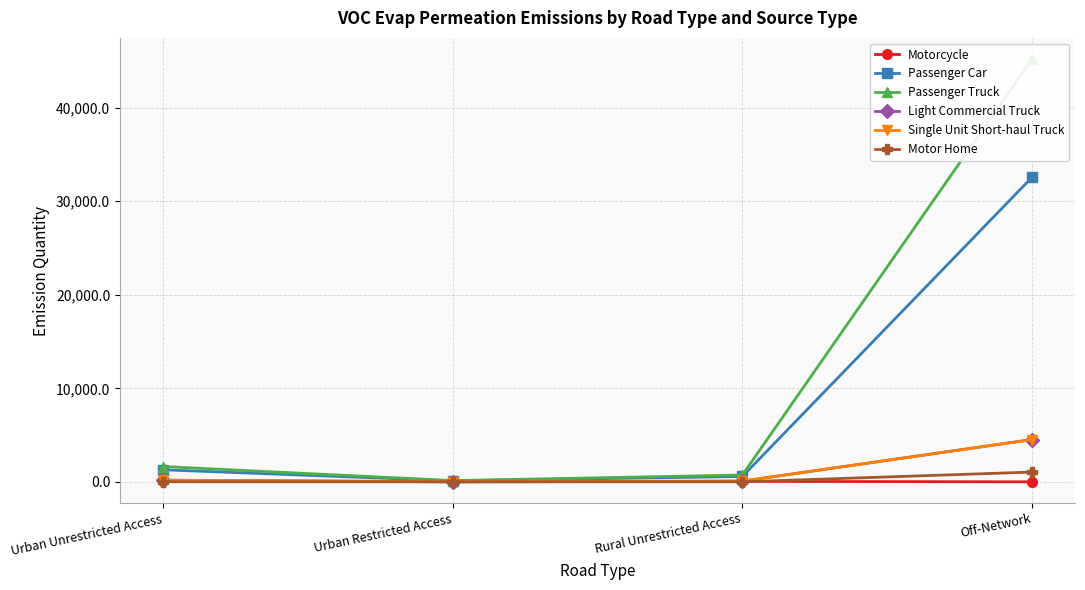

What is the difference between the Single Unit Short-haul Truck values at Off-Network and Urban Unrestricted Access?

4345.8